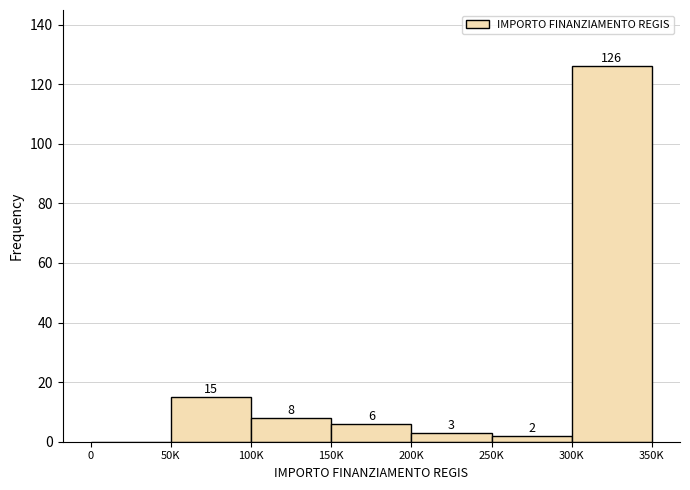

Reading left to right, list all the values displayed in this chart.

0=0	50K=15	100K=8	150K=6	200K=3	250K=2	300K=126